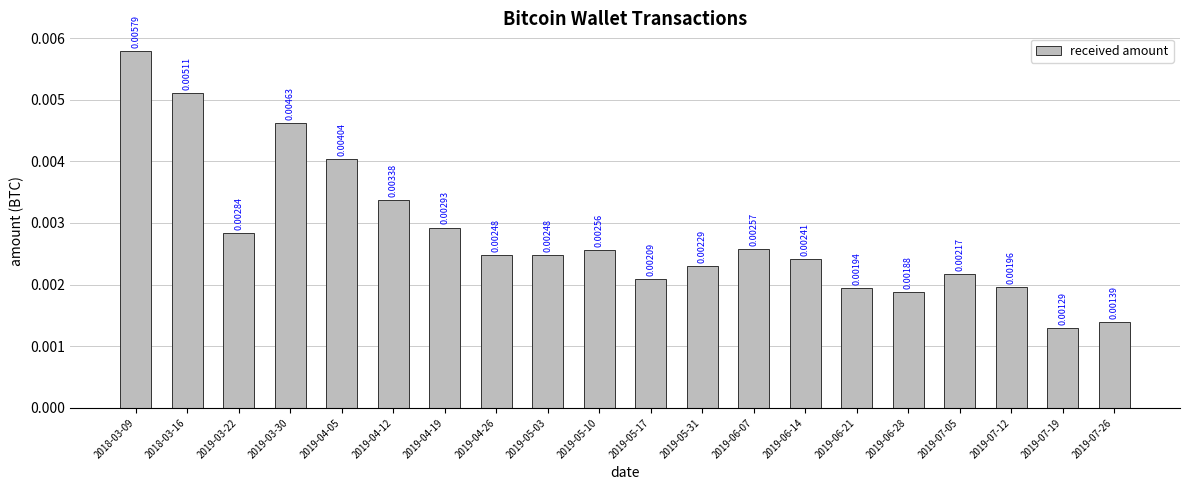

Between 2019-03-22 and 2019-06-21, which is larger?

2019-03-22